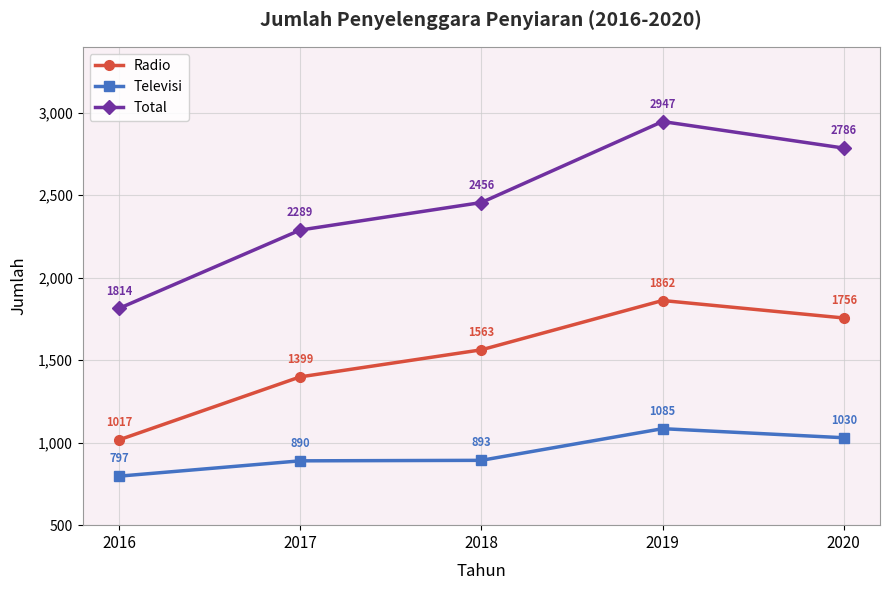

List the series in order of their overall mean, lowest first.

Televisi, Radio, Total